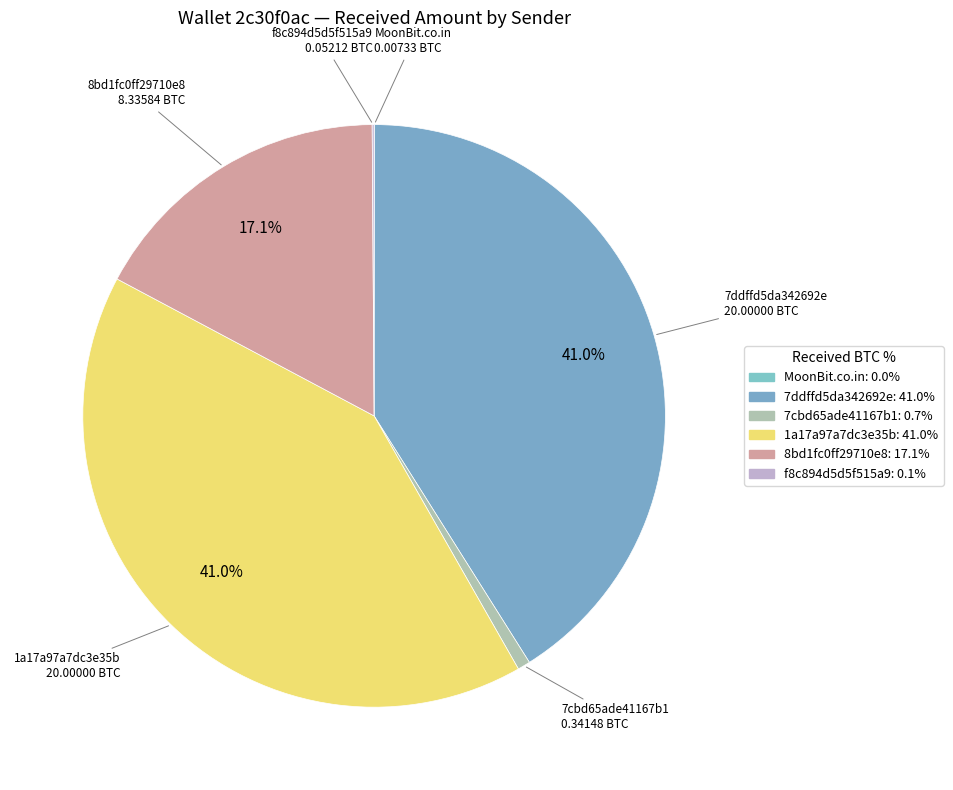

What is the smallest slice in the pie chart?

MoonBit.co.in